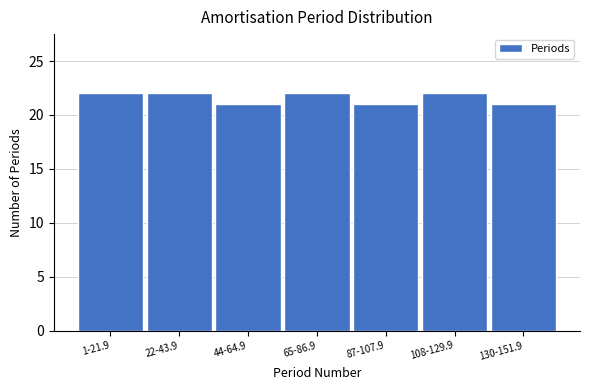

Reading left to right, what are all the values shown in this chart?

1-21.9=22	22-43.9=22	44-64.9=21	65-86.9=22	87-107.9=21	108-129.9=22	130-151.9=21